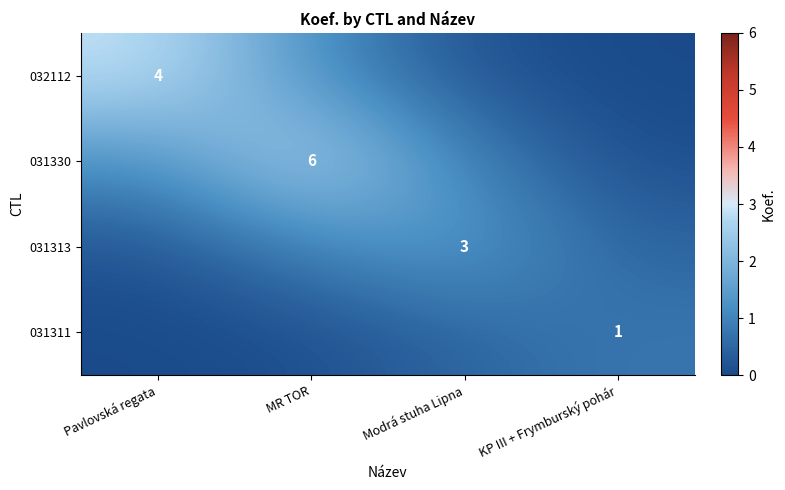

Which series changed the most between MR TOR and KP III + Frymburský pohár?

031330